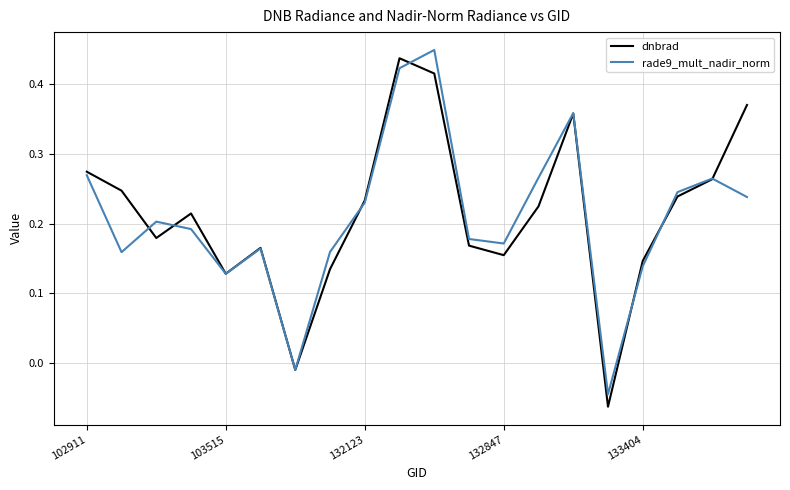

What are all the series names shown in the legend?

dnbrad, rade9_mult_nadir_norm